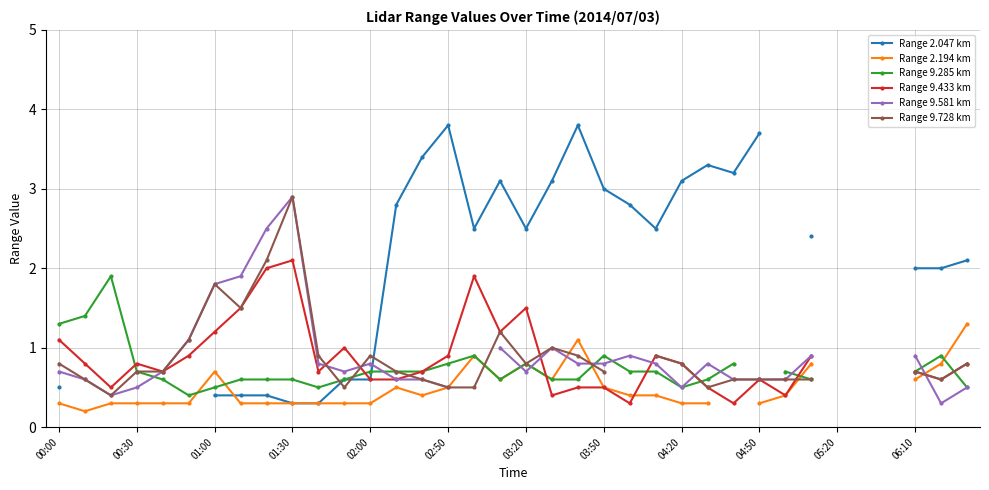

What is the total value across all series at 14?

6.4